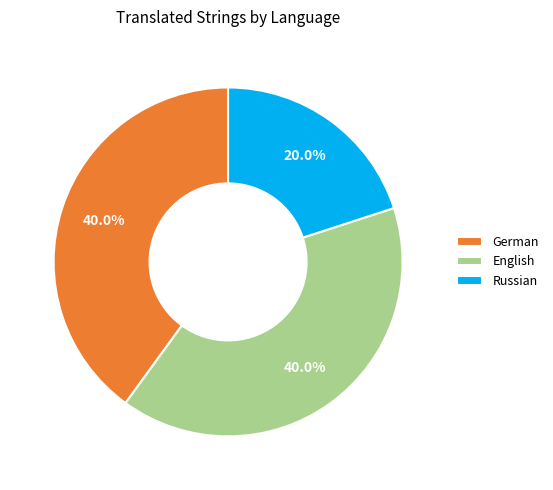

Combined, what portion of the pie is German and Russian?

60.0%